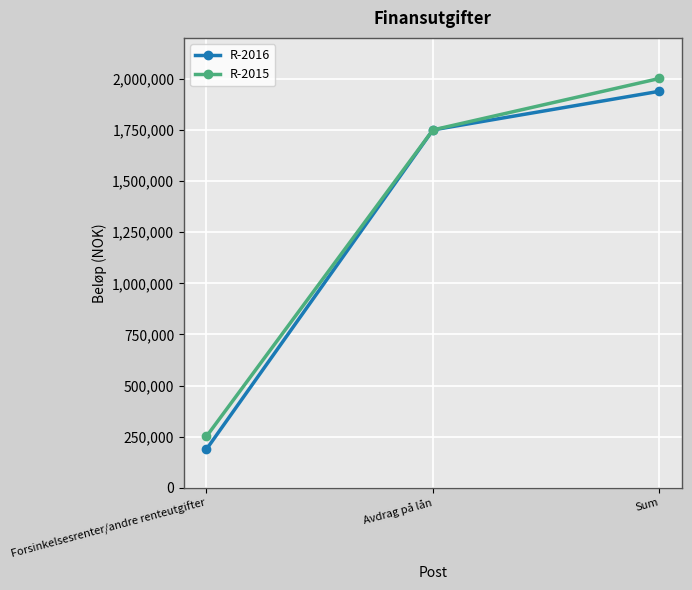

Which series changed the most between Forsinkelsesrenter/andre renteutgifter and Avdrag på lån?

R-2016